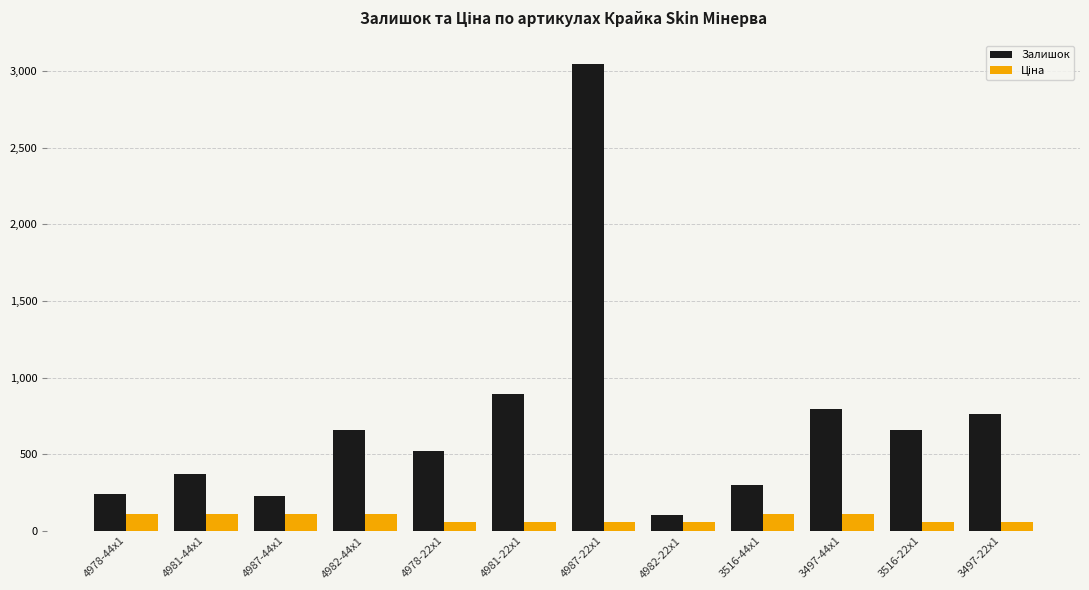

How many distinct data groups are displayed?

2